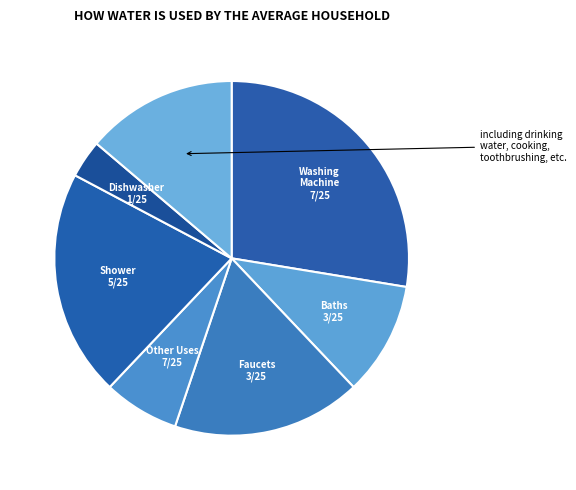

Count the number of slices in the pie.

7